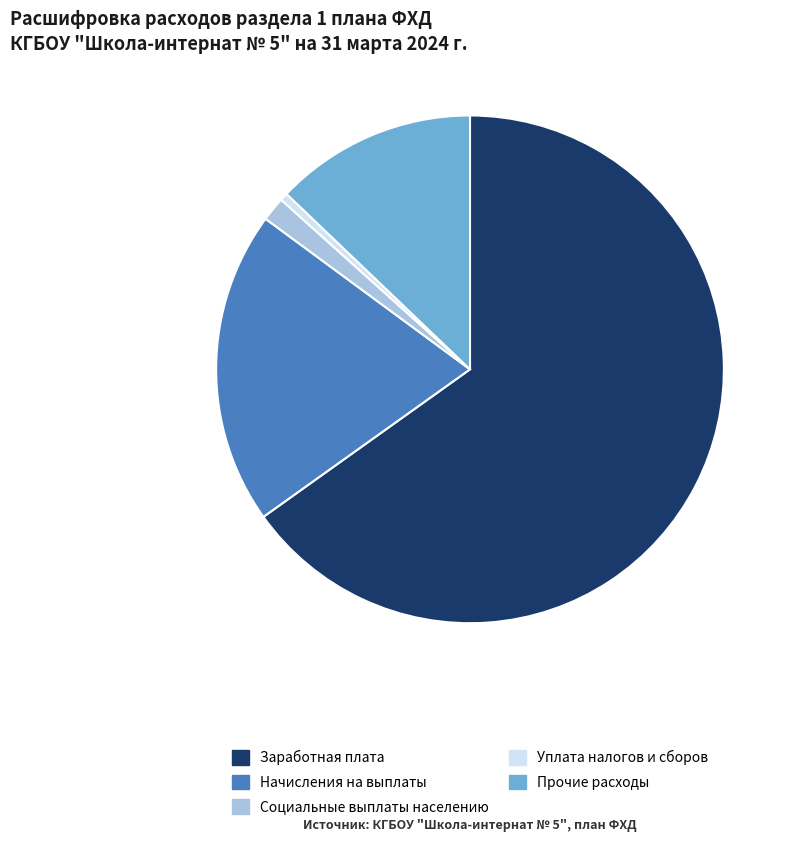

How many segments does this pie chart have?

5